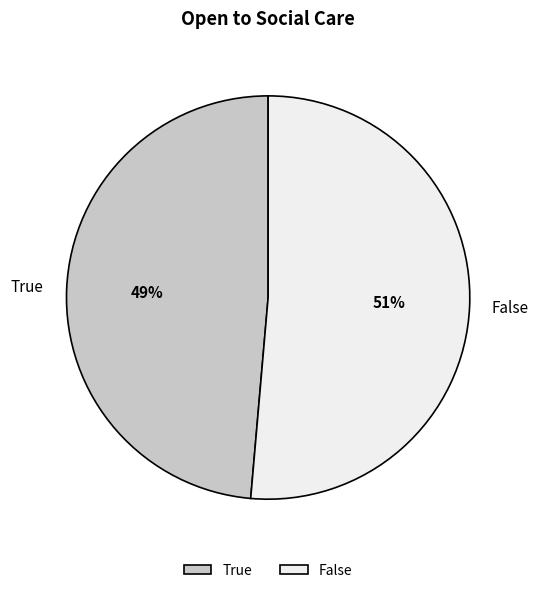

The True slice represents 49% of the pie. True or false?

True